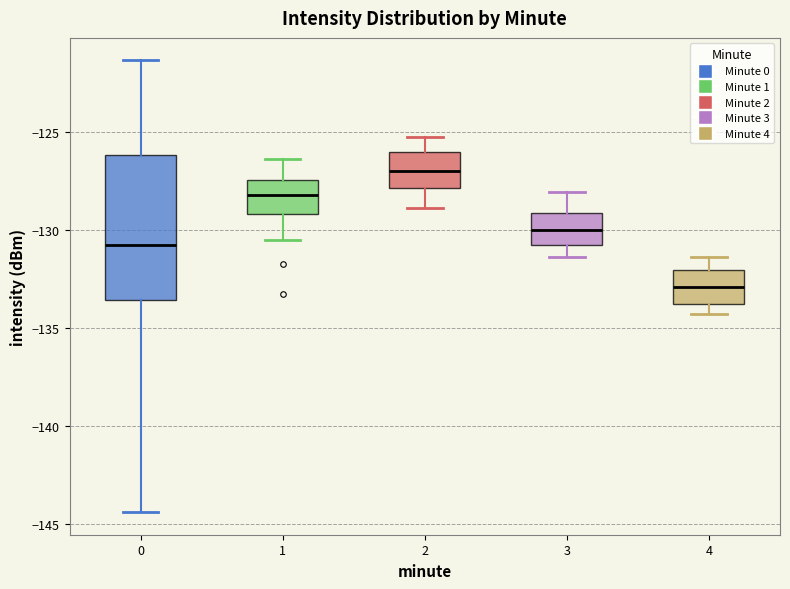

Reading left to right, read every box against the y-axis: the position of its median line, the range the box covers, and the ends of its whiskers. The values are not printed on the chart, so give them approximately, as read against the axis.

0: median -131.0, box -133.5 to -126.0, whiskers -144.5 to -121.5
1: median -128.0, box -129.0 to -127.5, whiskers -130.5 to -126.5
2: median -127.0, box -128.0 to -126.0, whiskers -129.0 to -125.5
3: median -130.0, box -131.0 to -129.0, whiskers -131.5 to -128.0
4: median -133.0, box -134.0 to -132.0, whiskers -134.5 to -131.5